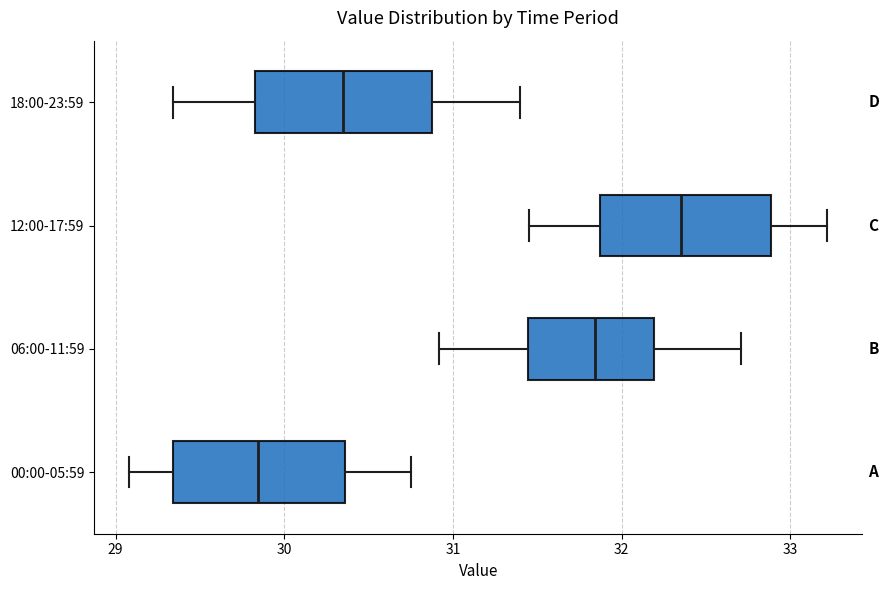

Reading bottom to top, transcribe this box plot: for each box, give where its median line is, the range the box spans, and where its two whiskers end, as read against the x-axis. The values are not printed on the chart, so give them approximately, as read against the axis.

00:00-05:59: median 29.8, box 29.3 to 30.4, whiskers 29.1 to 30.8
06:00-11:59: median 31.8, box 31.4 to 32.2, whiskers 30.9 to 32.7
12:00-17:59: median 32.4, box 31.9 to 32.9, whiskers 31.5 to 33.2
18:00-23:59: median 30.4, box 29.8 to 30.9, whiskers 29.3 to 31.4